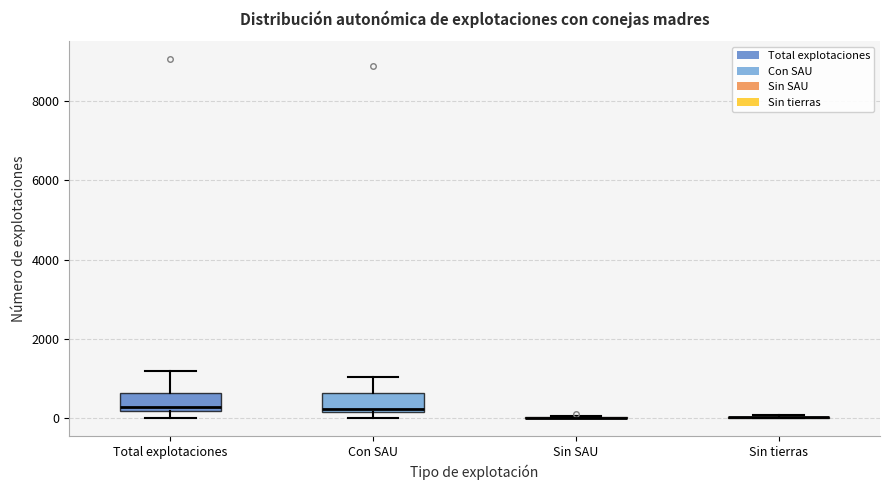

Reading left to right, transcribe this box plot: for each box, give where its median line is, the range the box spans, and where its two whiskers end, as read against the y-axis. The values are not printed on the chart, so give them approximately, as read against the axis.

Total explotaciones: median 200 (just above the box's lower edge), box 200 to 600, whiskers 0 to 1200
Con SAU: median 200 (just above the box's lower edge), box 200 to 600, whiskers 0 to 1000
Sin SAU: box collapsed to a line at 0, whiskers 0 to 0
Sin tierras: box collapsed to a line at 0, whiskers 0 to 0